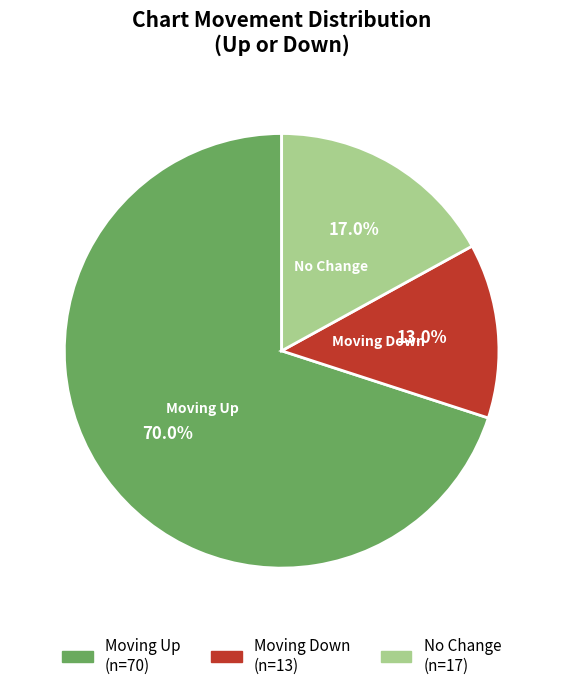

Which has a higher value, No Change or Moving Down?

No Change